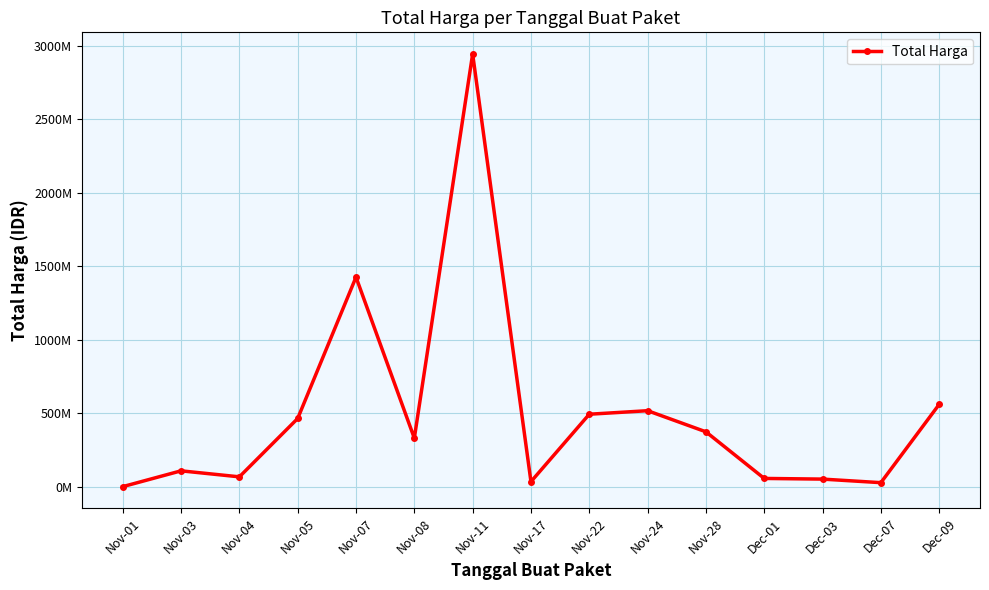

True or false: the data has more than 0 interior local peaks.

True